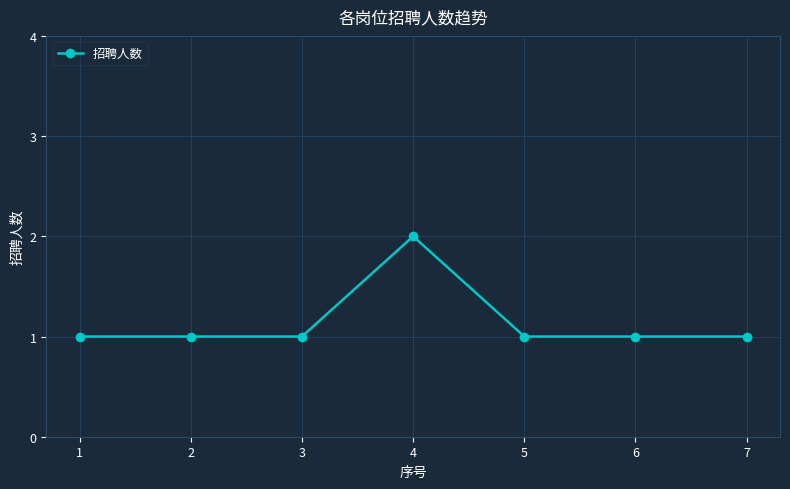

The value at 5 is 1. True or false?

True